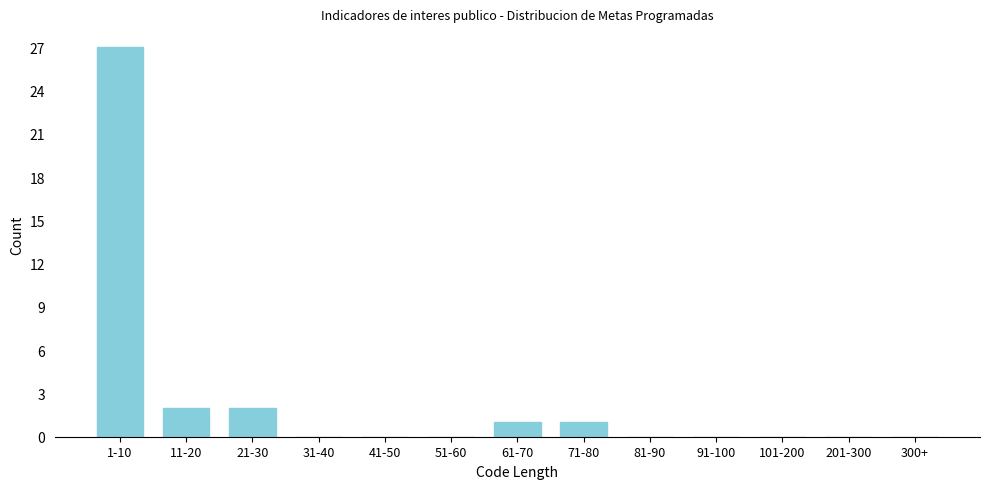

Reading left to right, extract all data points from this chart.

1-10=27	11-20=2	21-30=2	31-40=0	41-50=0	51-60=0	61-70=1	71-80=1	81-90=0	91-100=0	101-200=0	201-300=0	300+=0